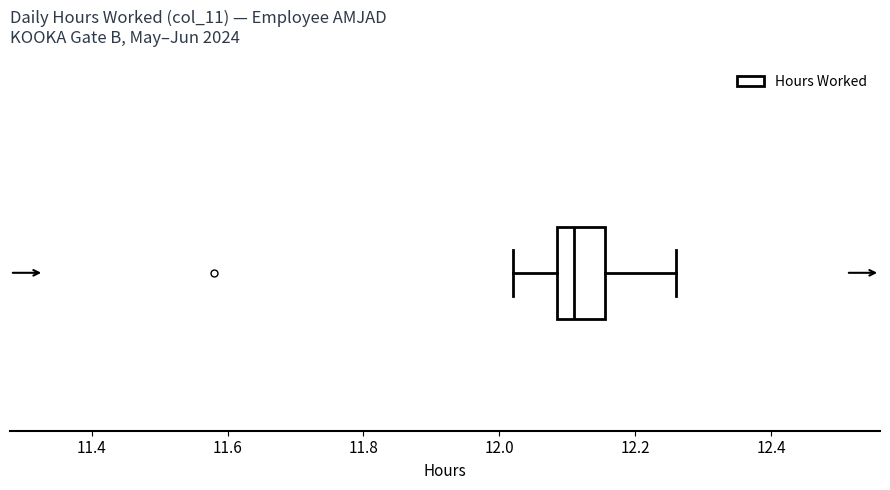

Where does the median line of the box sit on the x-axis? The values are not printed on the chart, so give them approximately, as read against the axis.

12.12